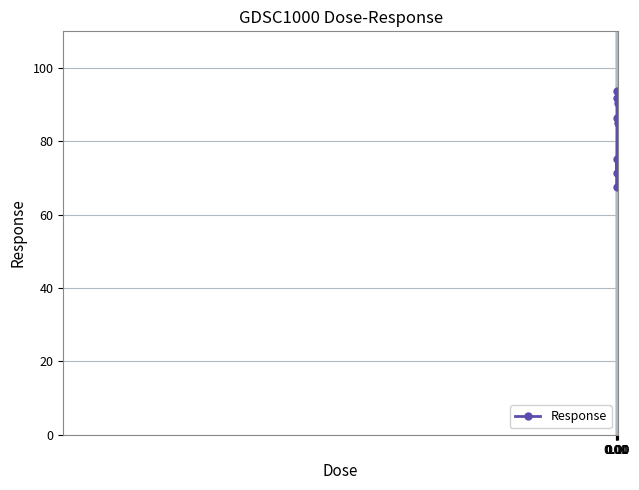

What is the difference between the second highest and second lowest values?

22.3